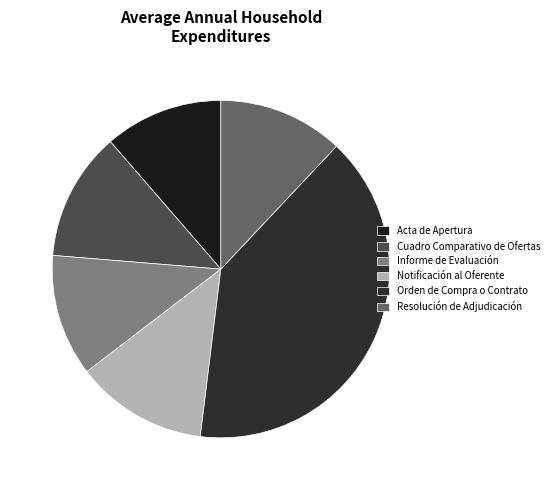

Is it true that Orden de Compra o Contrato is 31% of the pie?

False